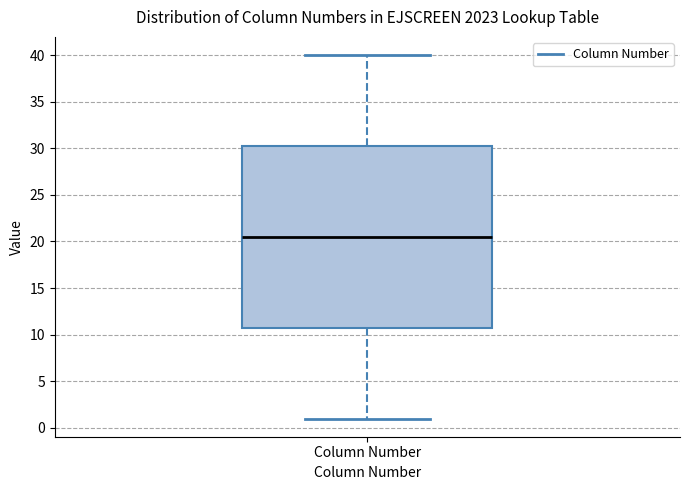

Read this box plot against the y-axis: the position of the median line, the range covered by the box, and the ends of both whiskers. The values are not printed on the chart, so give them approximately, as read against the axis.

median 20.5, box 11.0 to 30.5, whiskers 1.0 to 40.0